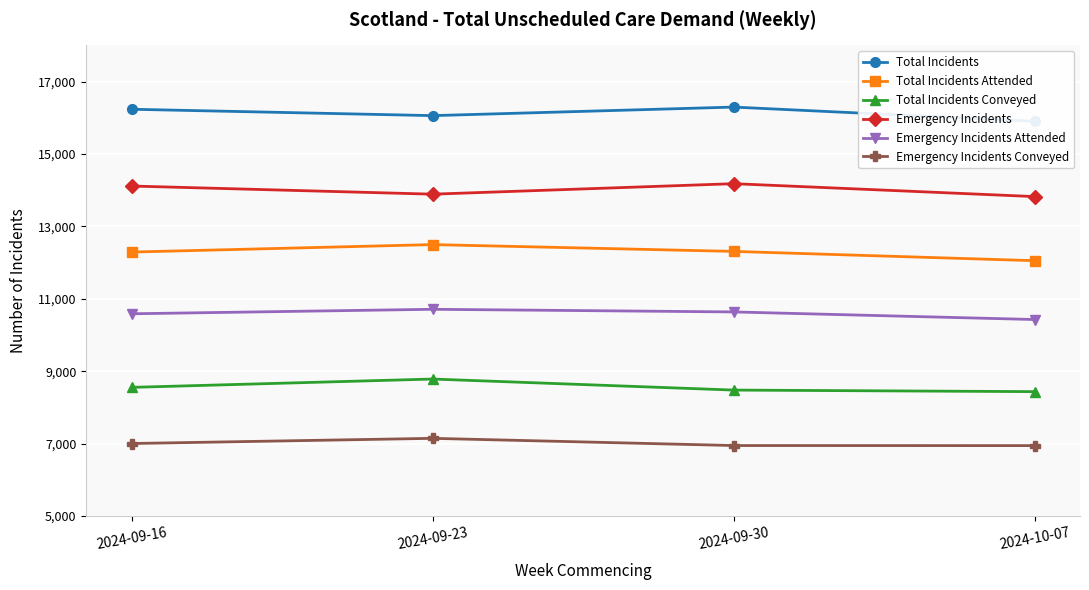

What is the value of the Emergency Incidents Attended point at the 2nd from the left?

10710